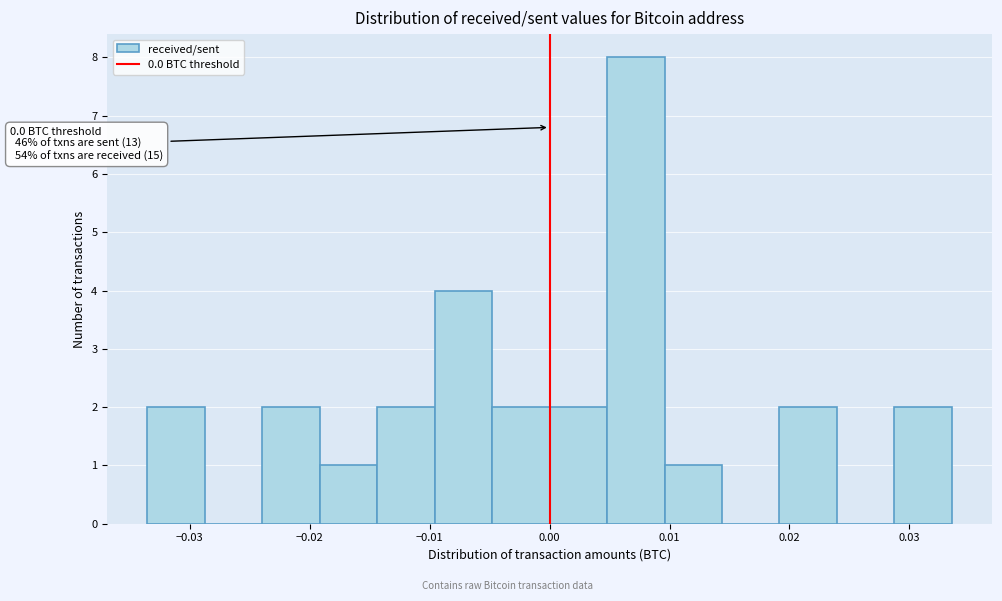

Which range on the x-axis has the tallest bar?

0.005 to 0.010